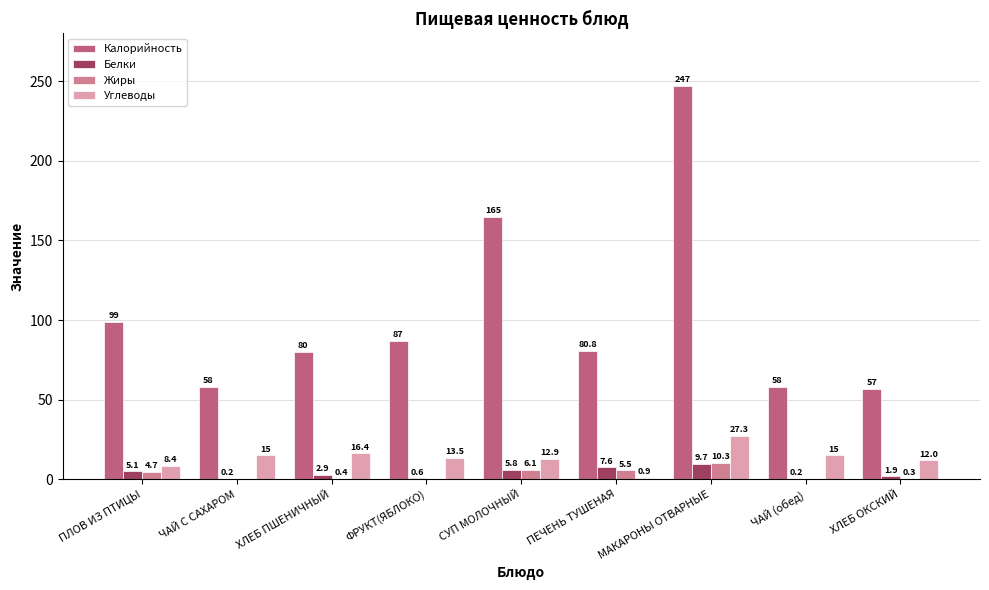

Which label corresponds to the largest value in the chart?

МАКАРОНЫ ОТВАРНЫЕ